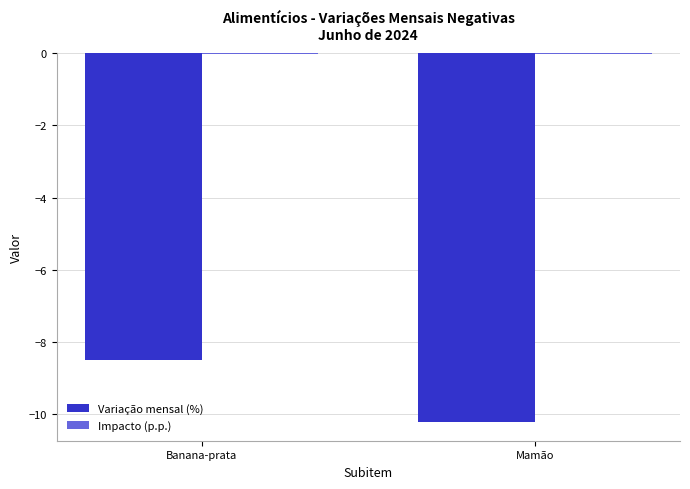

At which category is the sum across all series the highest?

Banana-prata